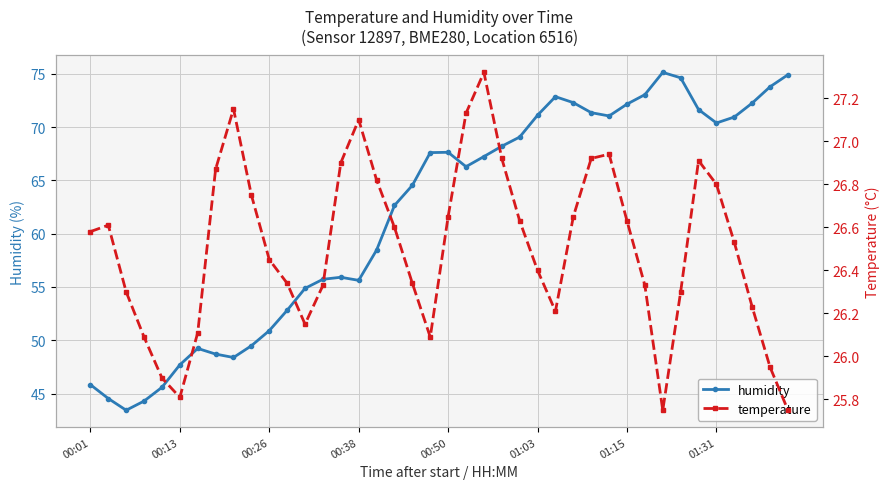

True or false: temperature and humidity cross at least once.

False